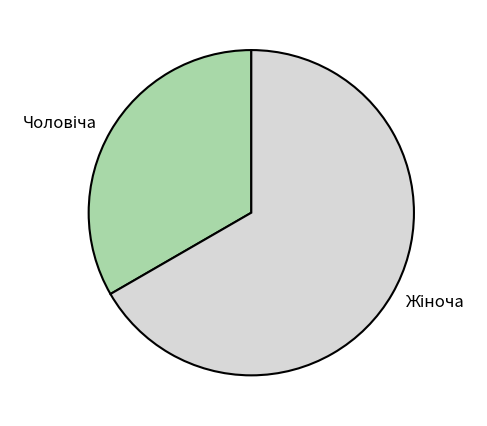

Does any single category account for the majority?

Yes